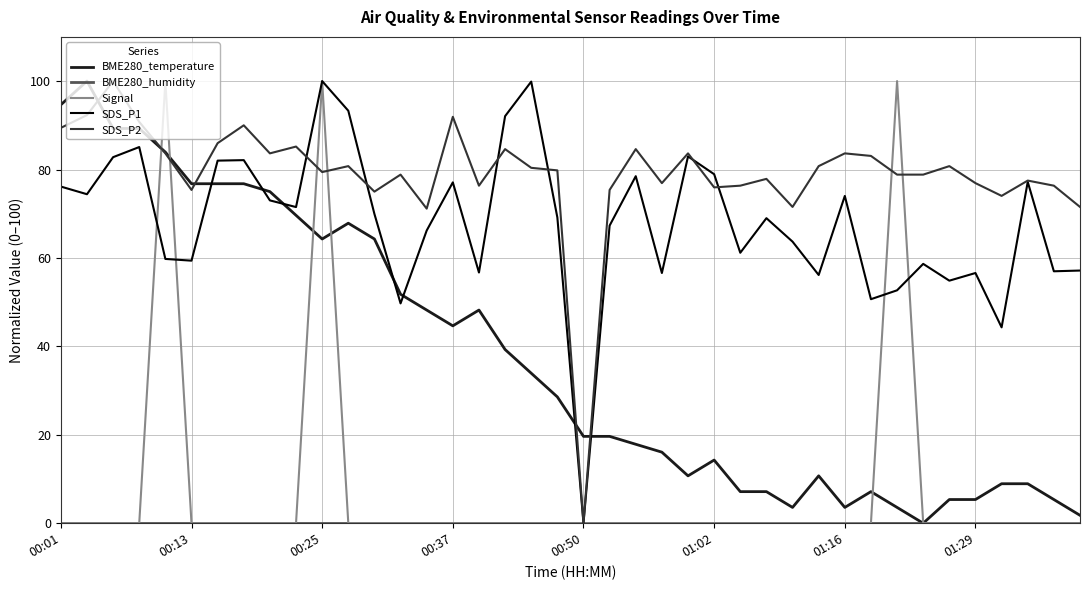

What is the maximum value shown in the chart?

100.0